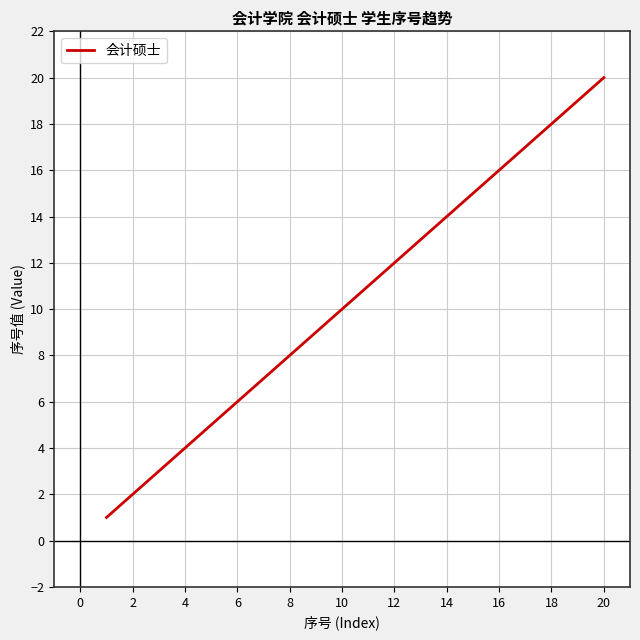

Reading right to left, list all the values displayed in this chart.

20	19	18	17	16	15	14	13	12	11	10	9	8	7	6	5	4	3	2	1